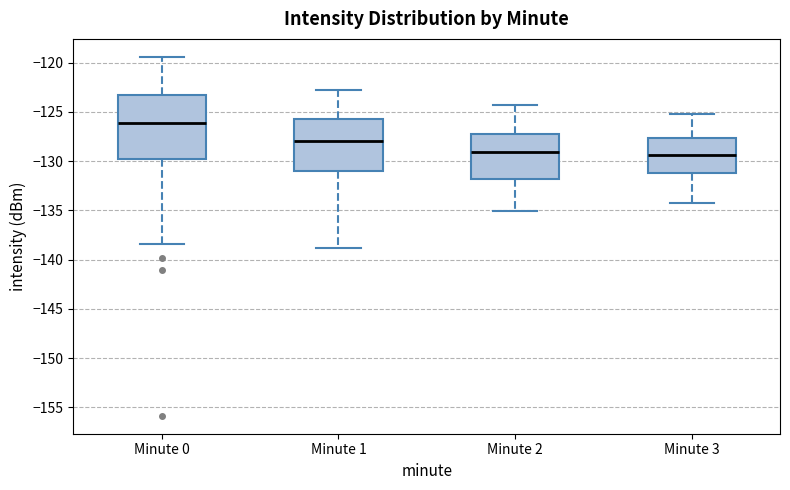

Comparing the boxes themselves (not the whiskers), which one is the tallest?

Minute 0